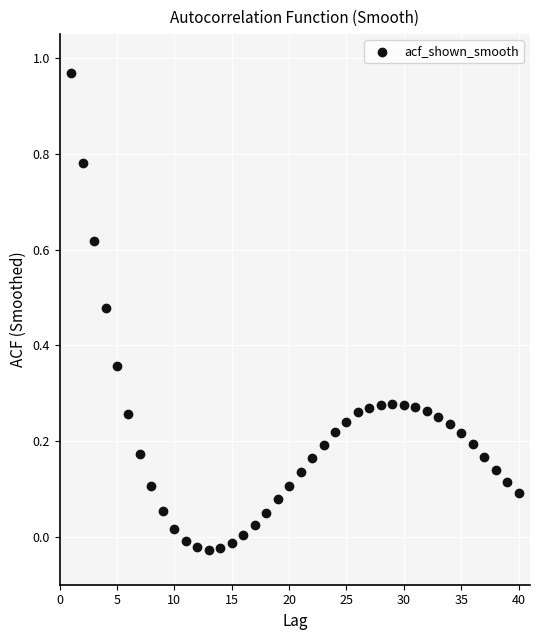

What is the range of X values (max minus min)?

39.0